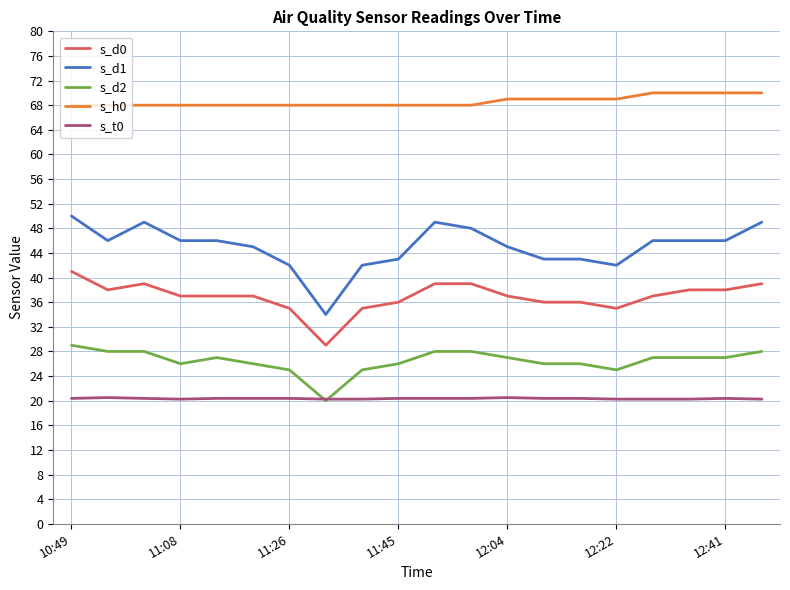

True or false: s_t0 and s_d0 cross at least once.

False